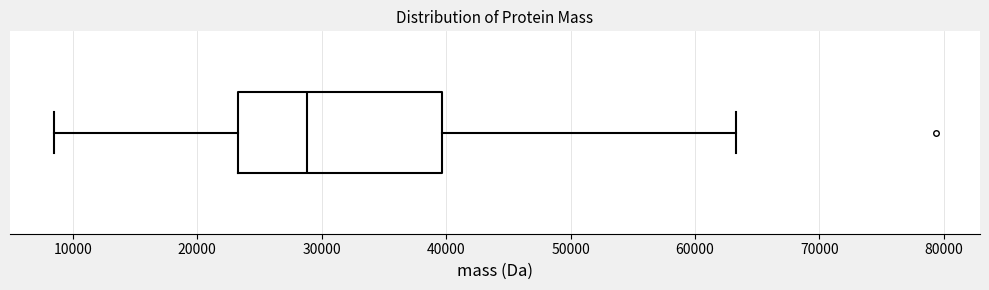

Read this box plot against the x-axis: the position of the median line, the range covered by the box, and the ends of both whiskers. The values are not printed on the chart, so give them approximately, as read against the axis.

median 29000, box 23000 to 40000, whiskers 8000 to 63000